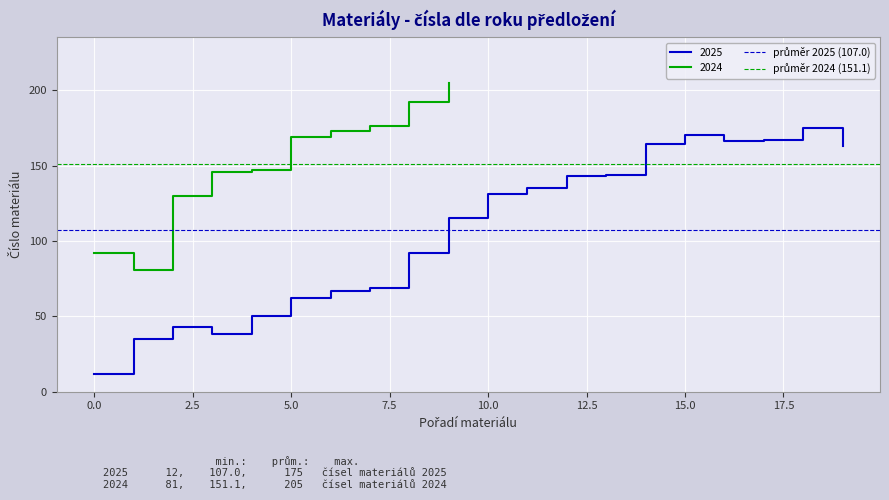

Is it true that 2025 equals 12 at 0.0?

True